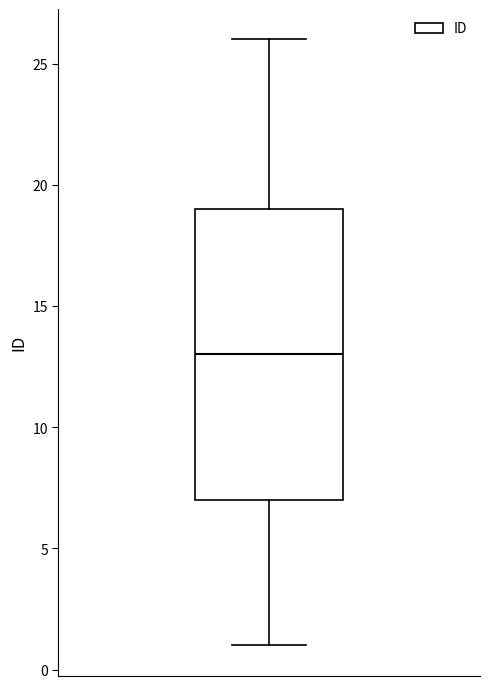

Transcribe this box plot: give where the median line is, the range the box spans, and where the two whiskers end, as read against the y-axis. The values are not printed on the chart, so give them approximately, as read against the axis.

median 13, box 7 to 19, whiskers 1 to 26